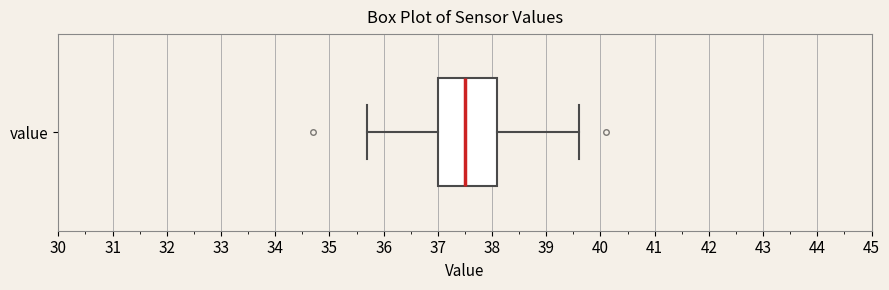

Where is the left edge of the box for value on the x-axis? The values are not printed on the chart, so give them approximately, as read against the axis.

37.0